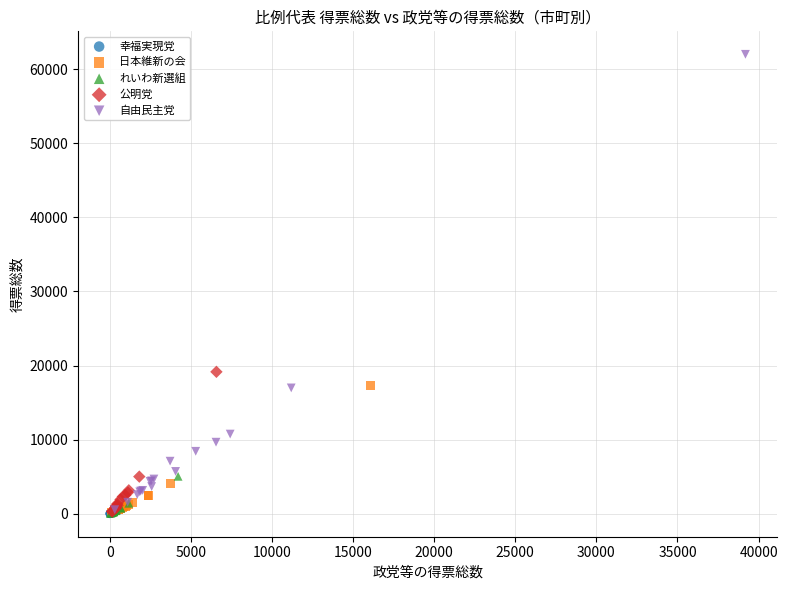

Which series has the largest Y range (max minus min)?

自由民主党